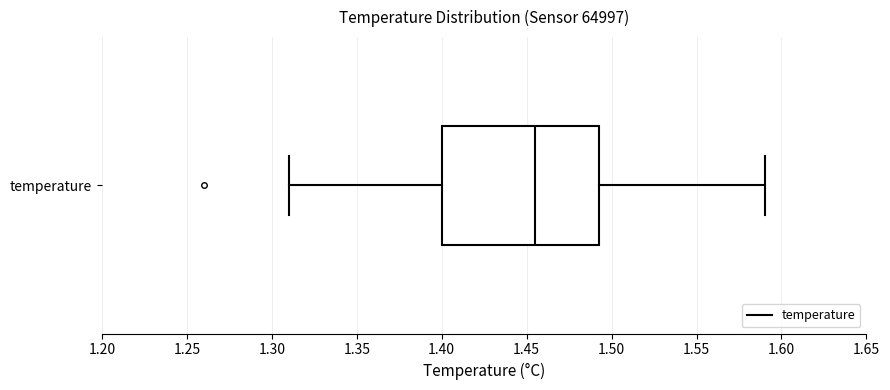

Where does the left whisker of the box for temperature end on the x-axis? The values are not printed on the chart, so give them approximately, as read against the axis.

1.310